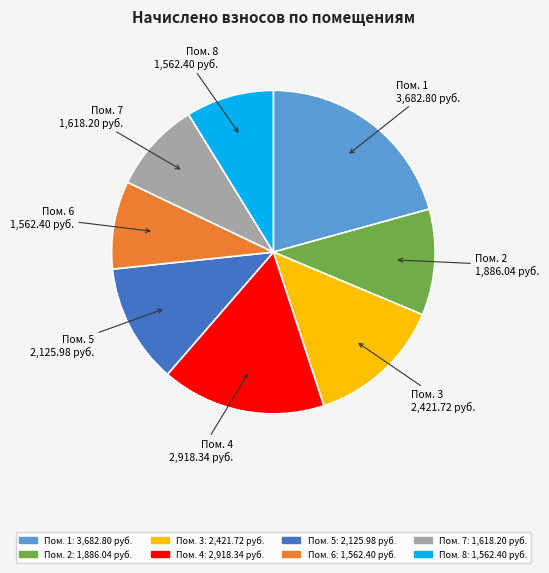

Is there any slice that represents more than half of the pie?

No